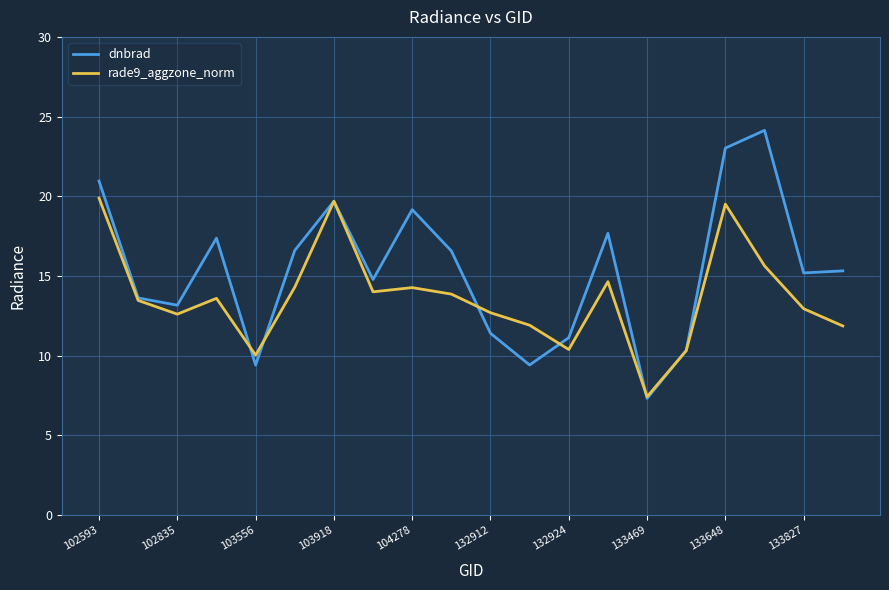

Which series has the widest spread of values?

dnbrad